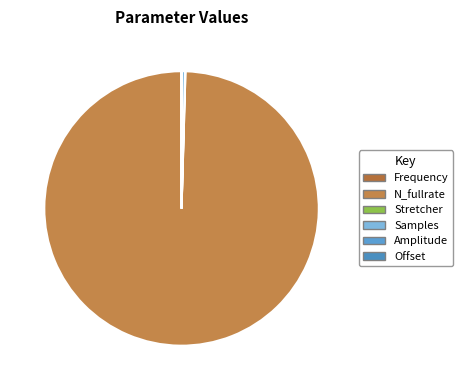

What is the smallest slice in the pie chart?

Offset